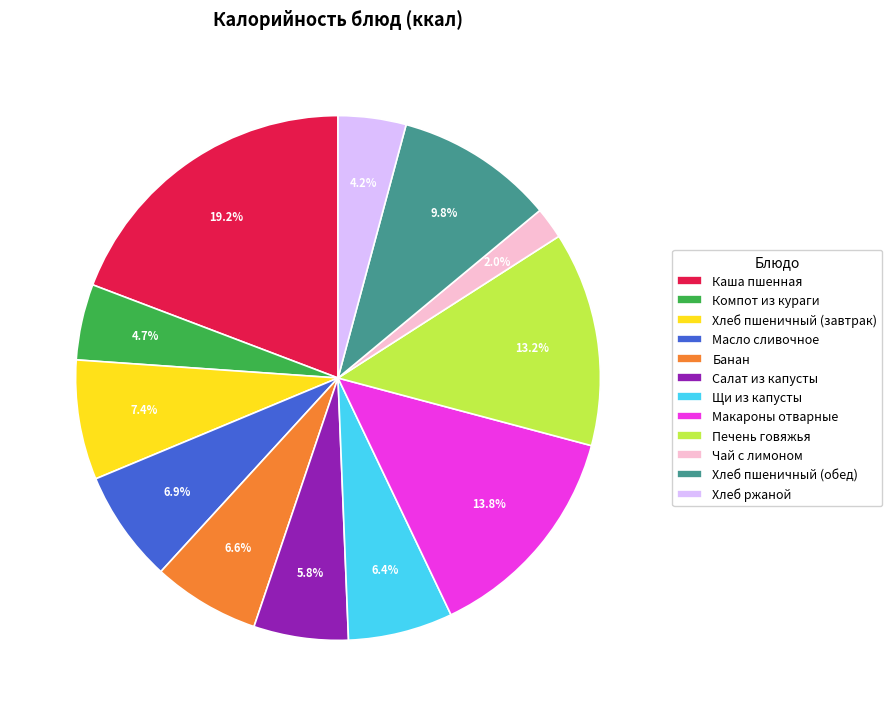

Approximately how many times larger is the value at Щи из капусты compared to Хлеб ржаной?

1.5